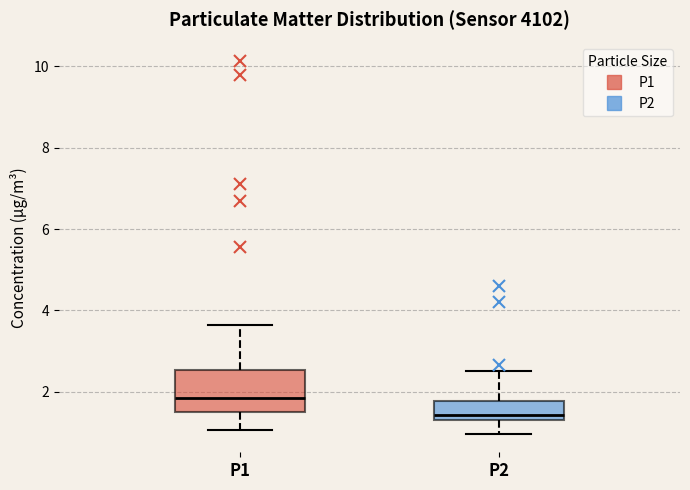

Reading left to right, read every box against the y-axis: the position of its median line, the range the box covers, and the ends of its whiskers. The values are not printed on the chart, so give them approximately, as read against the axis.

P1: median 1.8, box 1.4 to 2.6, whiskers 1.0 to 3.6
P2: median 1.4 (just above the box's lower edge), box 1.4 to 1.8, whiskers 1.0 to 2.6